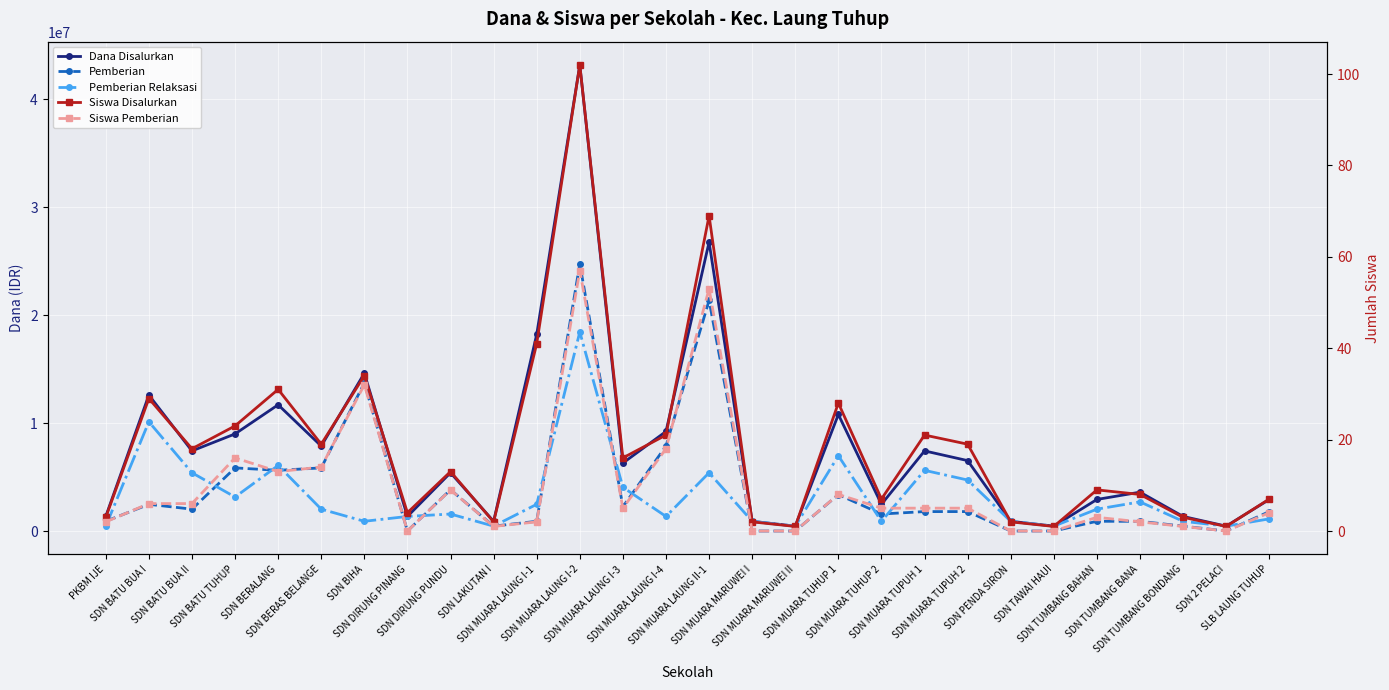

Which series has the largest total across all categories?

Dana Disalurkan